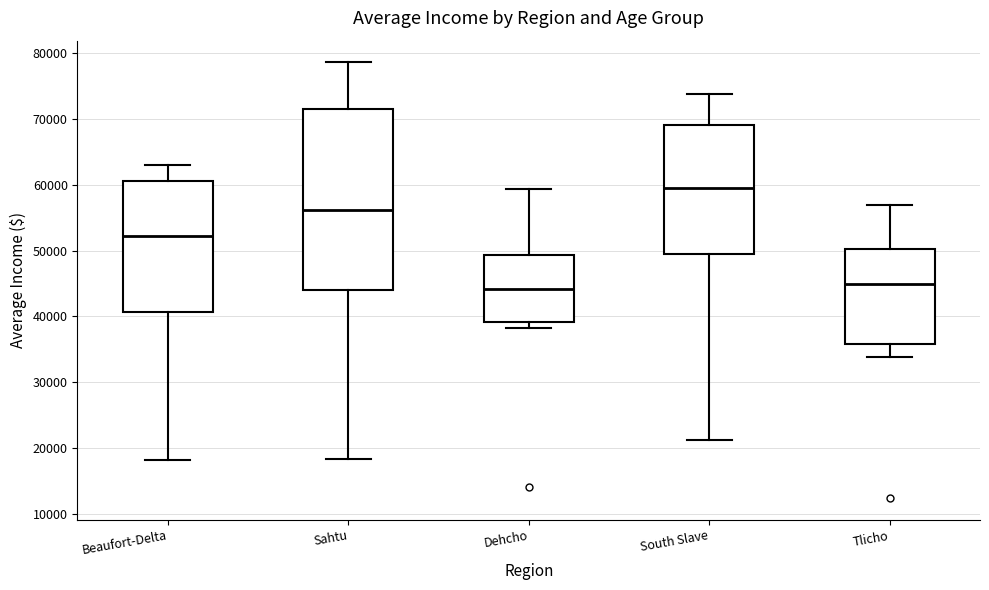

Reading left to right, read every box against the y-axis: the position of its median line, the range the box covers, and the ends of its whiskers. The values are not printed on the chart, so give them approximately, as read against the axis.

Beaufort-Delta: median 52000, box 41000 to 61000, whiskers 18000 to 63000
Sahtu: median 56000, box 44000 to 72000, whiskers 18000 to 79000
Dehcho: median 44000, box 39000 to 49000, whiskers 38000 to 59000
South Slave: median 59000, box 49000 to 69000, whiskers 21000 to 74000
Tlicho: median 45000, box 36000 to 50000, whiskers 34000 to 57000